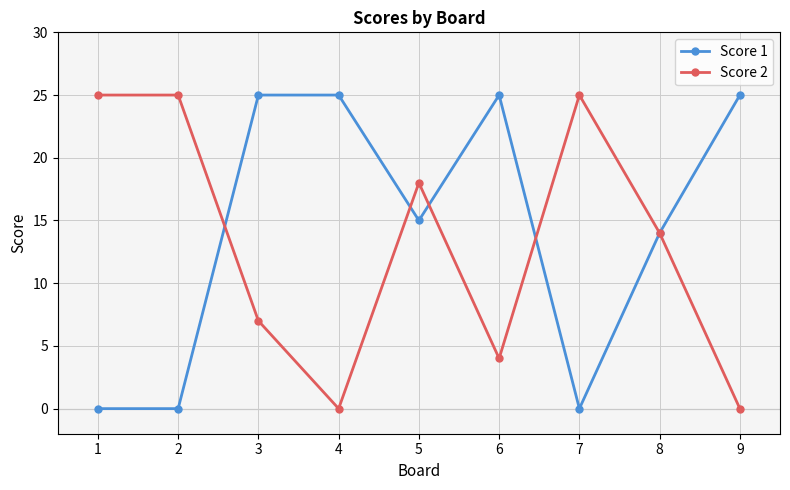

What is the value of the Score 2 point at the 1st from the left?

25